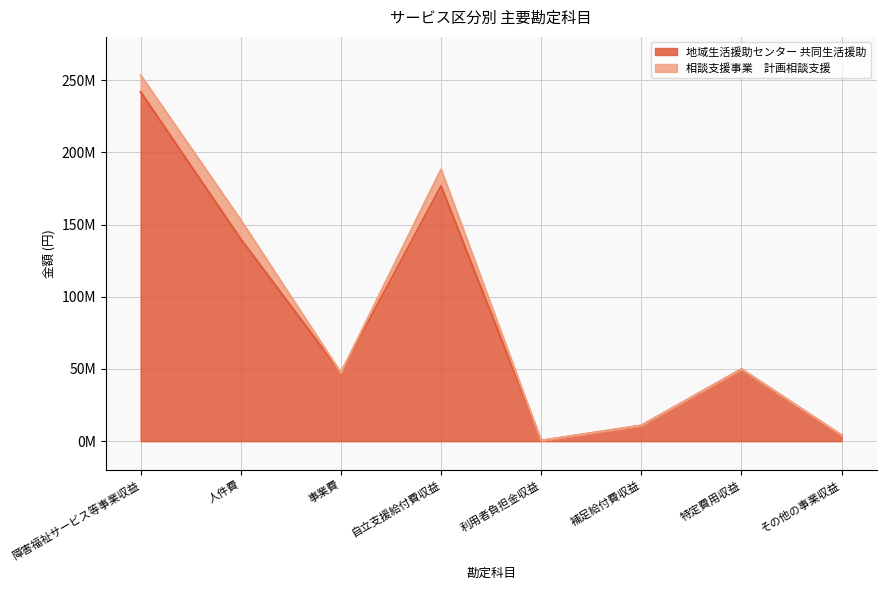

How many interior local valleys (lower than both neighbors) does the data have?

2